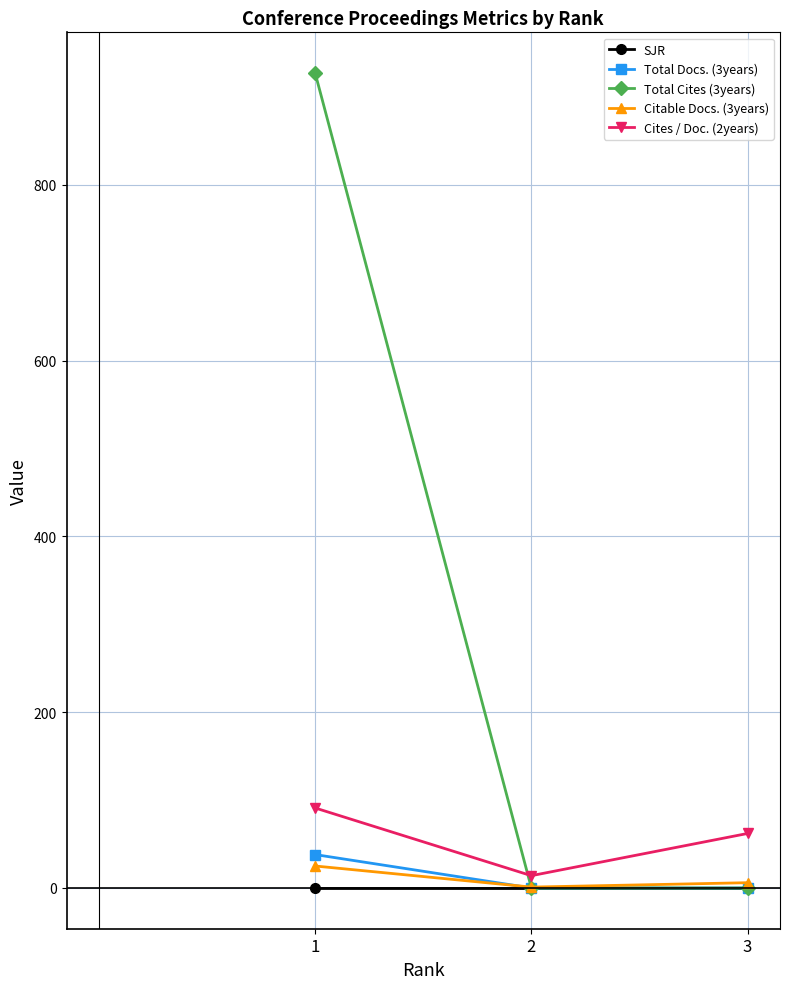

The value of Total Docs. (3years) at 1 is 38. True or false?

True